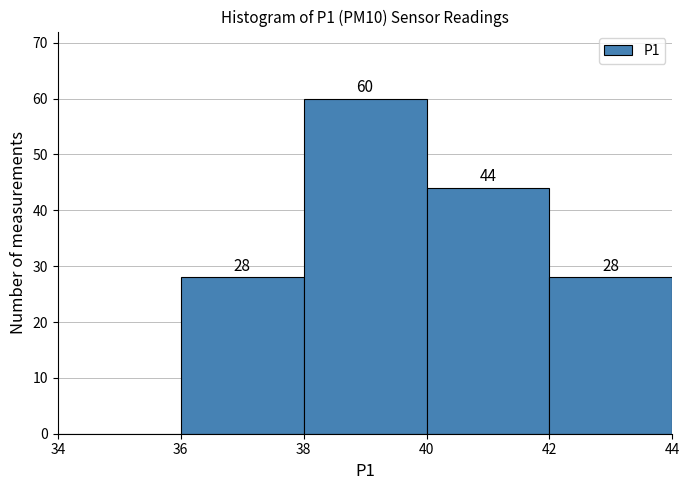

Which range on the x-axis has the tallest bar?

38 to 40